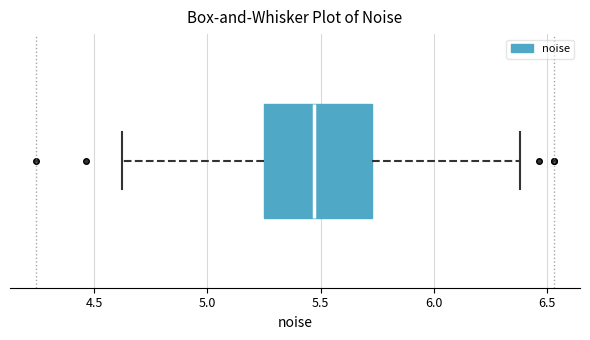

Transcribe this box plot: give where the median line is, the range the box spans, and where the two whiskers end, as read against the x-axis. The values are not printed on the chart, so give them approximately, as read against the axis.

median 5.45, box 5.25 to 5.75, whiskers 4.60 to 6.40